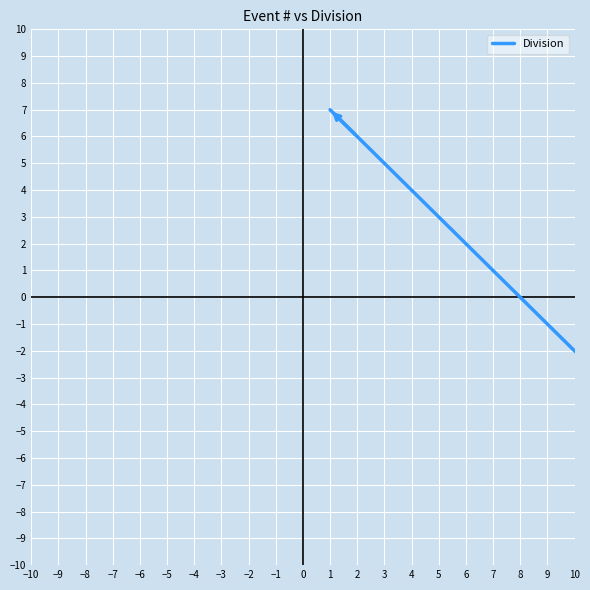

What is the difference between the maximum and minimum values?

10